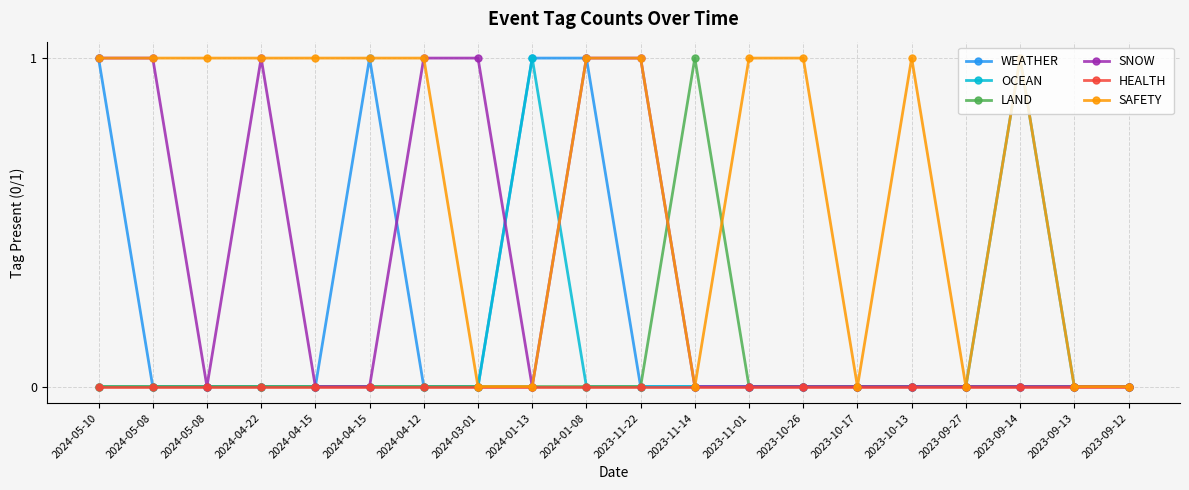

Reading right to left, what are all the values shown in this chart?

WEATHER: 2023-09-12=0	2023-09-13=0	2023-09-14=0	2023-09-27=0	2023-10-13=0	2023-10-17=0	2023-10-26=0	2023-11-01=0	2023-11-14=0	2023-11-22=0	2024-01-08=1	2024-01-13=1	2024-03-01=0	2024-04-12=0	2024-04-15=1	2024-04-15=0	2024-04-22=0	2024-05-08=0	2024-05-08=0	2024-05-10=1
OCEAN: 2023-09-12=0	2023-09-13=0	2023-09-14=1	2023-09-27=0	2023-10-13=0	2023-10-17=0	2023-10-26=0	2023-11-01=0	2023-11-14=0	2023-11-22=0	2024-01-08=0	2024-01-13=1	2024-03-01=0	2024-04-12=0	2024-04-15=0	2024-04-15=0	2024-04-22=0	2024-05-08=0	2024-05-08=0	2024-05-10=0
LAND: 2023-09-12=0	2023-09-13=0	2023-09-14=0	2023-09-27=0	2023-10-13=0	2023-10-17=0	2023-10-26=0	2023-11-01=0	2023-11-14=1	2023-11-22=0	2024-01-08=0	2024-01-13=0	2024-03-01=0	2024-04-12=0	2024-04-15=0	2024-04-15=0	2024-04-22=0	2024-05-08=0	2024-05-08=0	2024-05-10=0
SNOW: 2023-09-12=0	2023-09-13=0	2023-09-14=0	2023-09-27=0	2023-10-13=0	2023-10-17=0	2023-10-26=0	2023-11-01=0	2023-11-14=0	2023-11-22=1	2024-01-08=1	2024-01-13=0	2024-03-01=1	2024-04-12=1	2024-04-15=0	2024-04-15=0	2024-04-22=1	2024-05-08=0	2024-05-08=1	2024-05-10=1
HEALTH: 2023-09-12=0	2023-09-13=0	2023-09-14=0	2023-09-27=0	2023-10-13=0	2023-10-17=0	2023-10-26=0	2023-11-01=0	2023-11-14=0	2023-11-22=0	2024-01-08=0	2024-01-13=0	2024-03-01=0	2024-04-12=0	2024-04-15=0	2024-04-15=0	2024-04-22=0	2024-05-08=0	2024-05-08=0	2024-05-10=0
SAFETY: 2023-09-12=0	2023-09-13=0	2023-09-14=1	2023-09-27=0	2023-10-13=1	2023-10-17=0	2023-10-26=1	2023-11-01=1	2023-11-14=0	2023-11-22=1	2024-01-08=1	2024-01-13=0	2024-03-01=0	2024-04-12=1	2024-04-15=1	2024-04-15=1	2024-04-22=1	2024-05-08=1	2024-05-08=1	2024-05-10=1